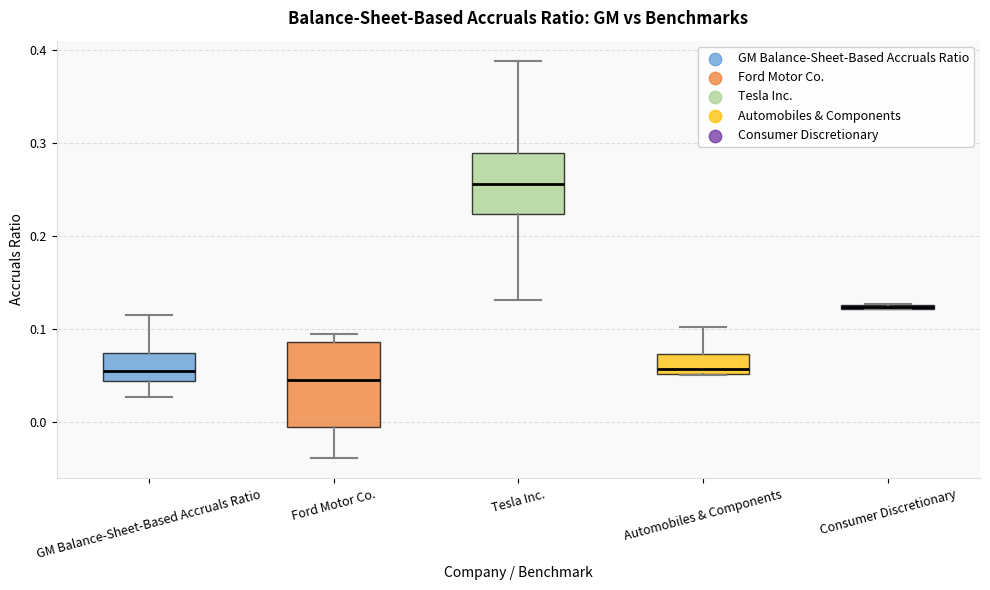

Where is the lower edge of the box for Consumer Discretionary on the y-axis? The values are not printed on the chart, so give them approximately, as read against the axis.

0.12